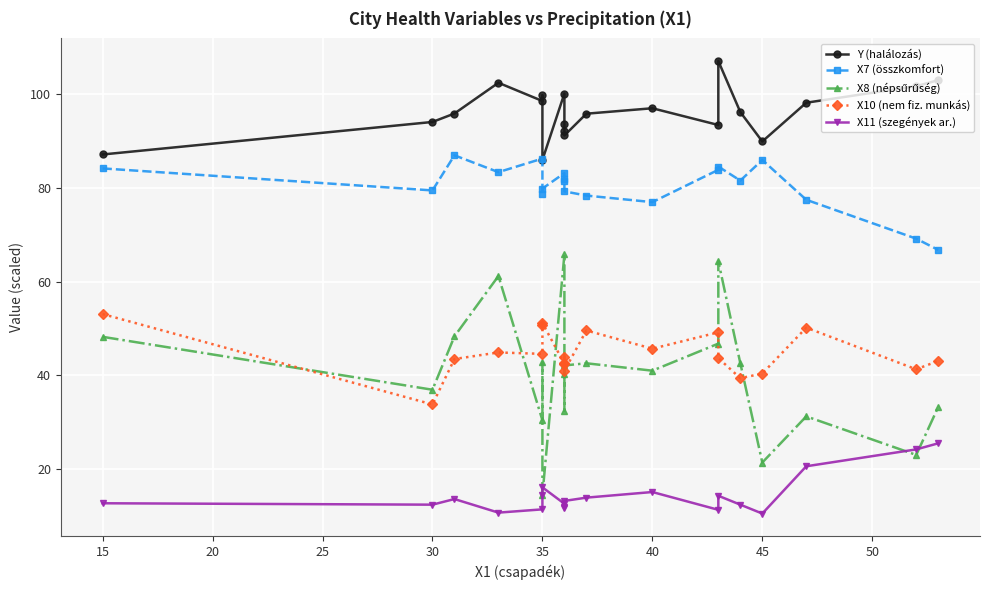

True or false: X7 (összkomfort) has a value of 48.4 at 45.

False